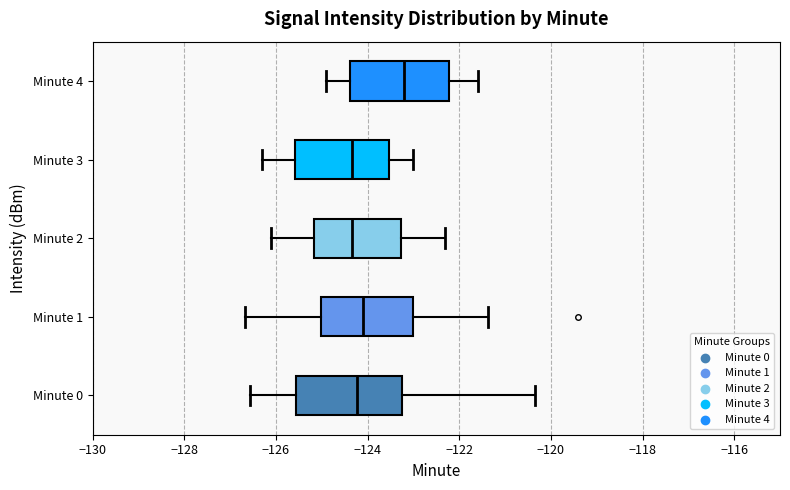

Reading bottom to top, read every box against the x-axis: the position of its median line, the range the box covers, and the ends of its whiskers. The values are not printed on the chart, so give them approximately, as read against the axis.

Minute 0: median -124.2, box -125.6 to -123.2, whiskers -126.6 to -120.4
Minute 1: median -124.0, box -125.0 to -123.0, whiskers -126.6 to -121.4
Minute 2: median -124.4, box -125.2 to -123.2, whiskers -126.0 to -122.2
Minute 3: median -124.4, box -125.6 to -123.6, whiskers -126.2 to -123.0
Minute 4: median -123.2, box -124.4 to -122.2, whiskers -124.8 to -121.6